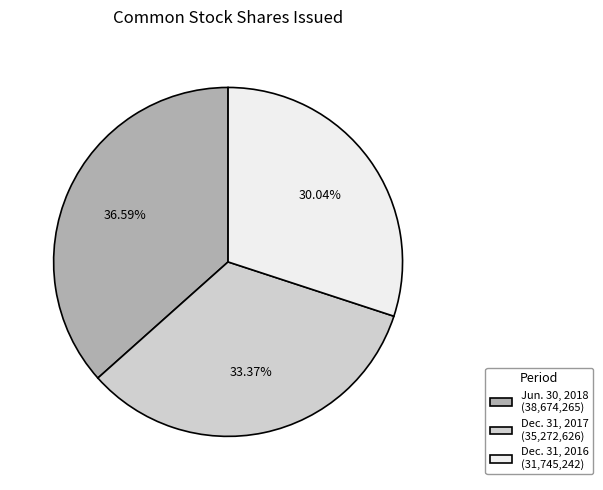

Combined, do Dec. 31, 2016 and Jun. 30, 2018 account for over 50%?

Yes